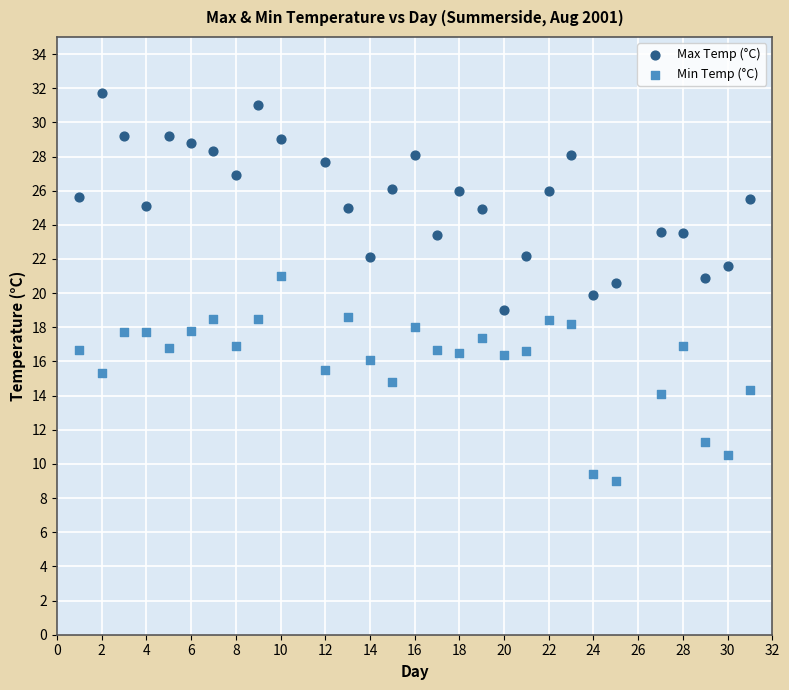

Which series reaches the minimum Y coordinate?

Min Temp (°C)